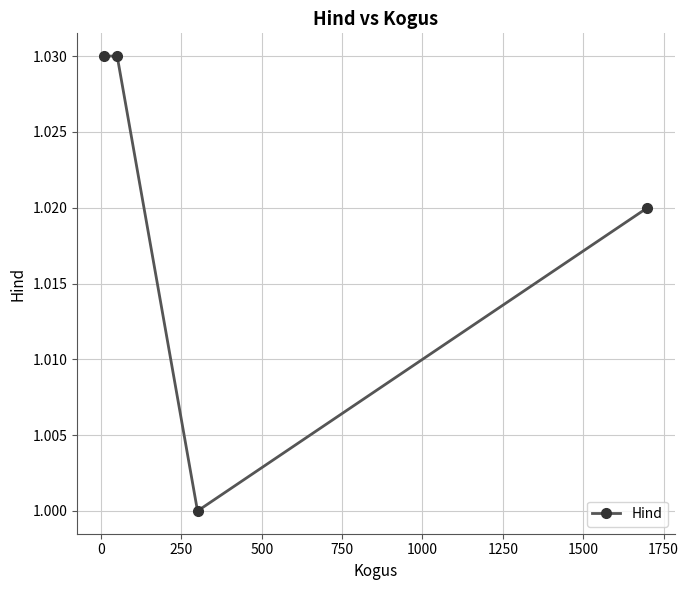

What is the sum of all values?

4.1